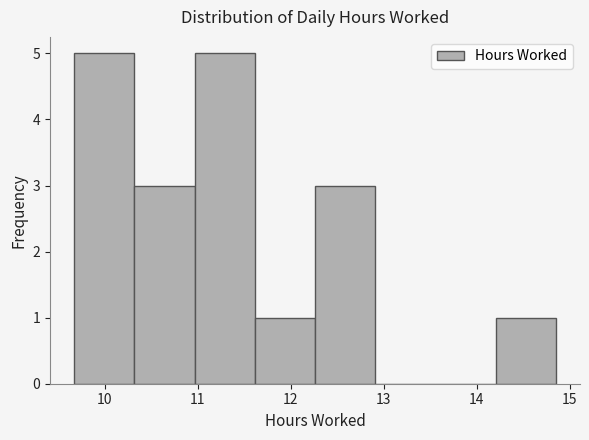

Reading left to right, transcribe this chart: for each bar, give the range it covers on the x-axis and its height. Neither the bar edges nor the heights are printed on the chart, so give them approximately, as read against the axes.

9.7 to 10.3: 5
10.3 to 11.0: 3
11.0 to 11.6: 5
11.6 to 12.3: 1
12.3 to 12.9: 3
12.9 to 13.6: 0
13.6 to 14.2: 0
14.2 to 14.9: 1